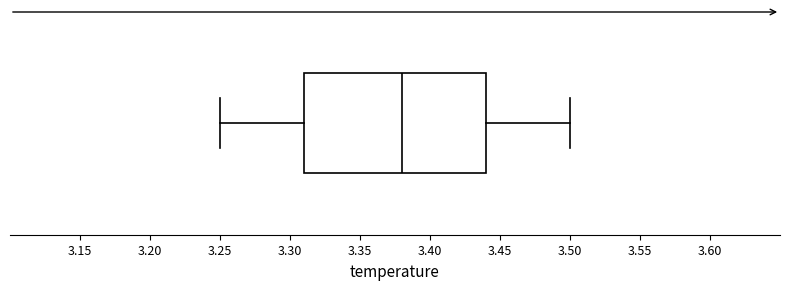

Read this box plot against the x-axis: the position of the median line, the range covered by the box, and the ends of both whiskers. The values are not printed on the chart, so give them approximately, as read against the axis.

median 3.38, box 3.31 to 3.44, whiskers 3.25 to 3.50